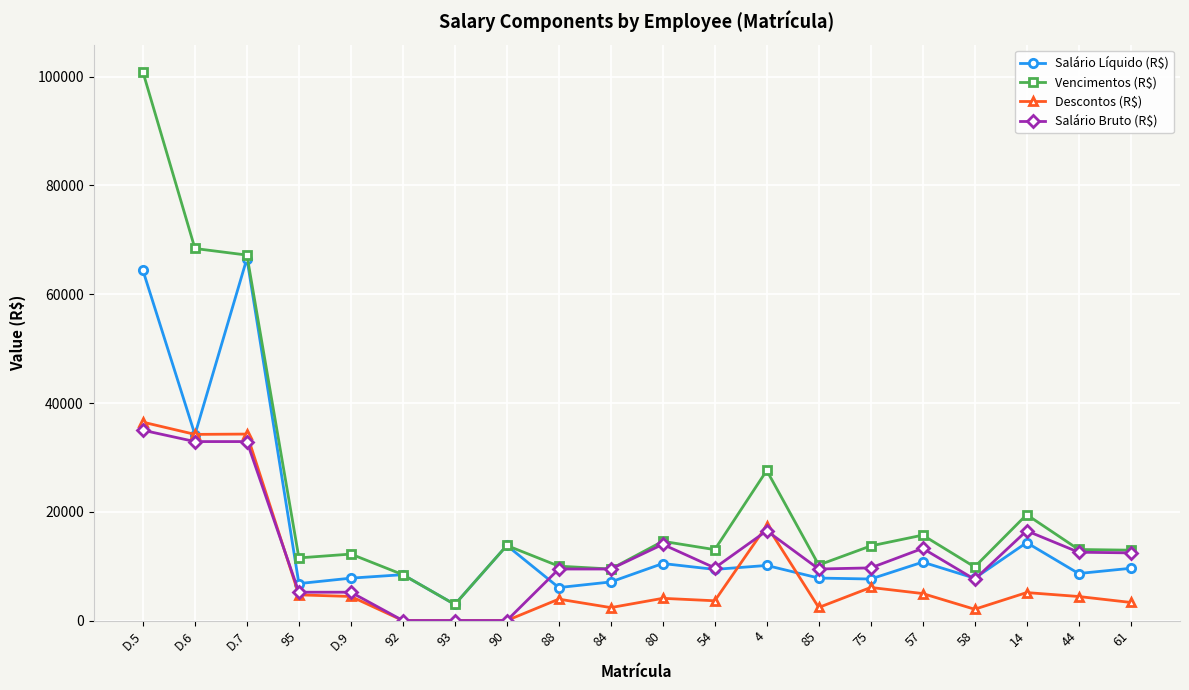

Which series has the widest spread of values?

Vencimentos (R$)